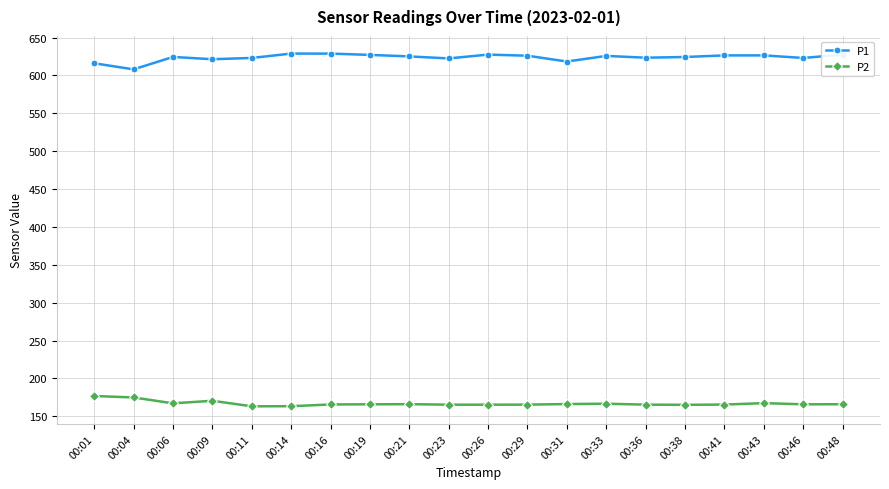

What are all the series names shown in the legend?

P1, P2